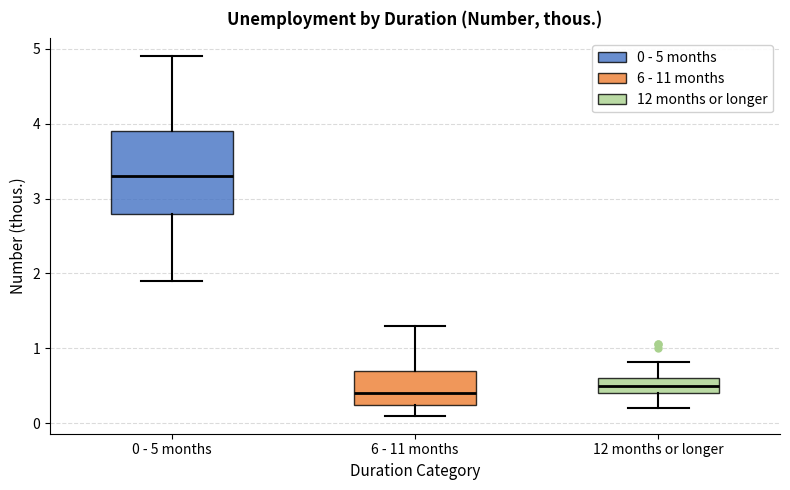

Reading left to right, read every box against the y-axis: the position of its median line, the range the box covers, and the ends of its whiskers. The values are not printed on the chart, so give them approximately, as read against the axis.

0 - 5 months: median 3.3, box 2.8 to 3.9, whiskers 1.9 to 4.9
6 - 11 months: median 0.4, box 0.2 to 0.7, whiskers 0.1 to 1.3
12 months or longer: median 0.5, box 0.4 to 0.6, whiskers 0.2 to 0.8